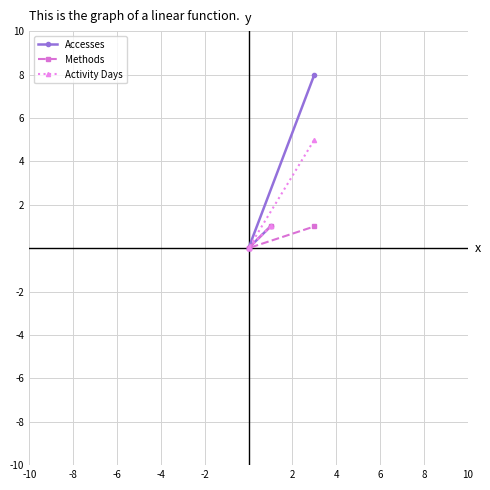

True or false: Activity Days has more than 0 points higher than both neighbors.

False